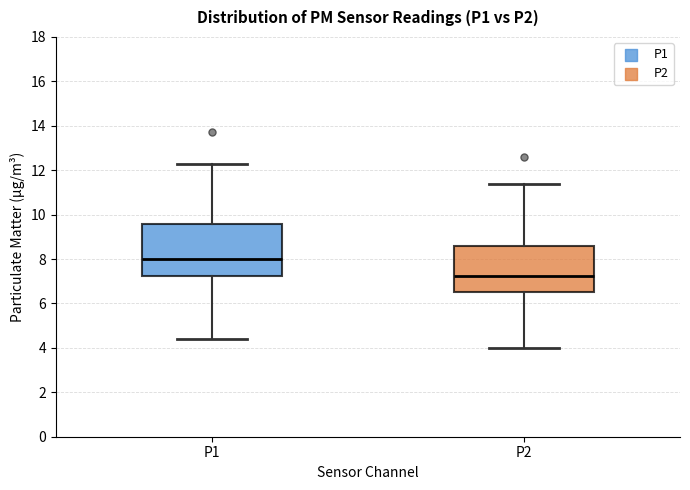

Reading left to right, read every box against the y-axis: the position of its median line, the range the box covers, and the ends of its whiskers. The values are not printed on the chart, so give them approximately, as read against the axis.

P1: median 8.0, box 7.2 to 9.6, whiskers 4.4 to 12.2
P2: median 7.2, box 6.6 to 8.6, whiskers 4.0 to 11.4